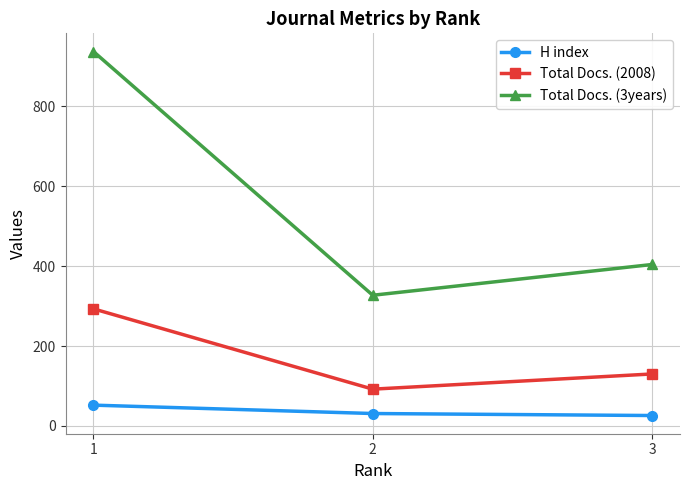

Which category has the lowest value in the Total Docs. (2008) series?

2